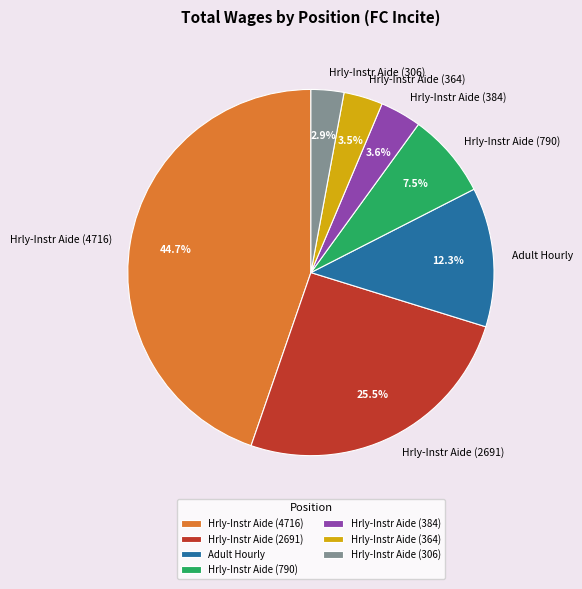

Which slice is the smallest?

Hrly-Instr Aide (306)